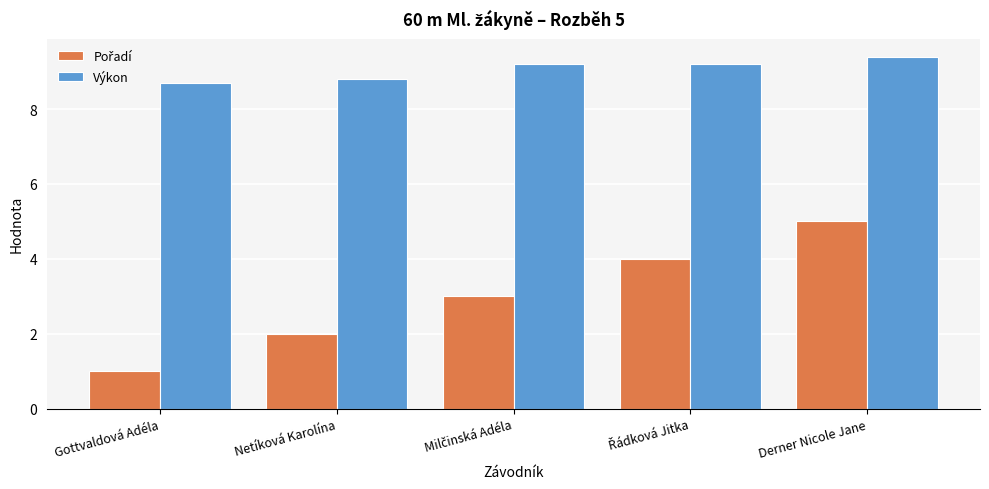

Which label corresponds to the smallest value in the chart?

Gottvaldová Adéla